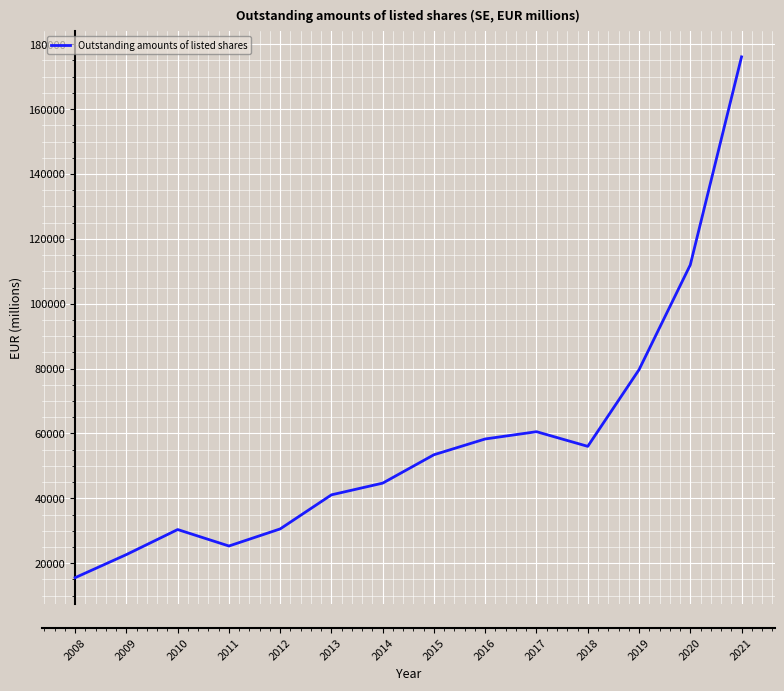

How many values are below 53455?

7